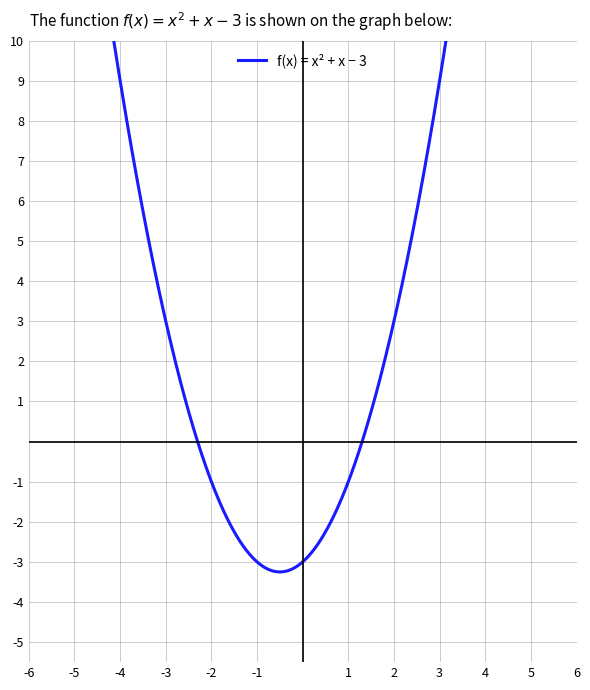

How many values are above zero?

4